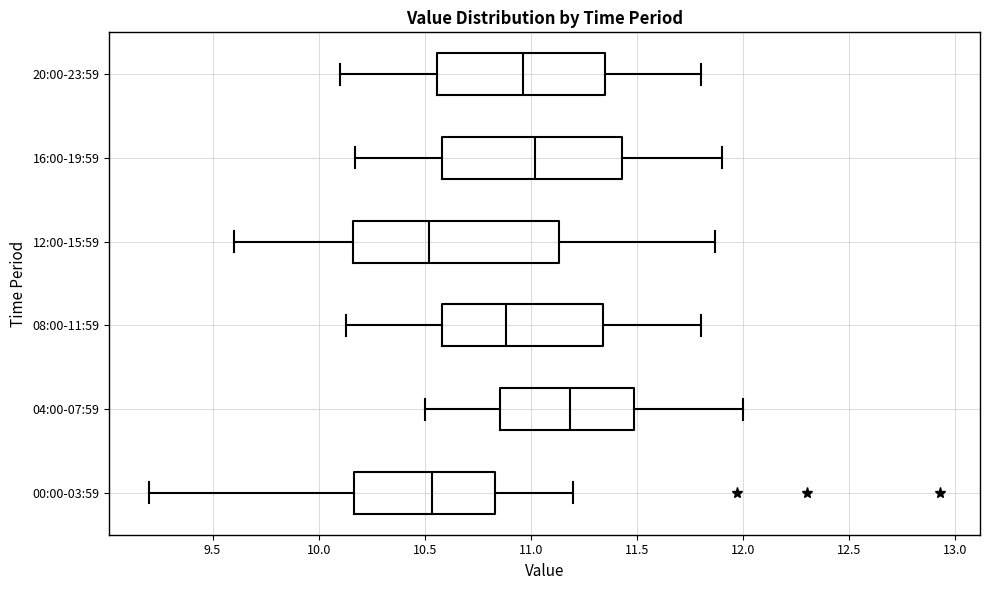

Where does the left whisker of the box for 12:00-15:59 end on the x-axis? The values are not printed on the chart, so give them approximately, as read against the axis.

9.60